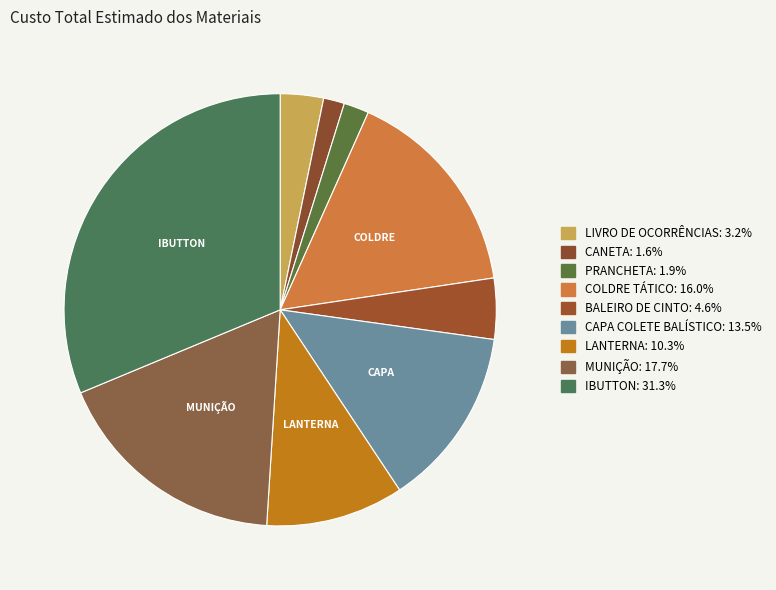

Is it true that CANETA is 2% of the pie?

True